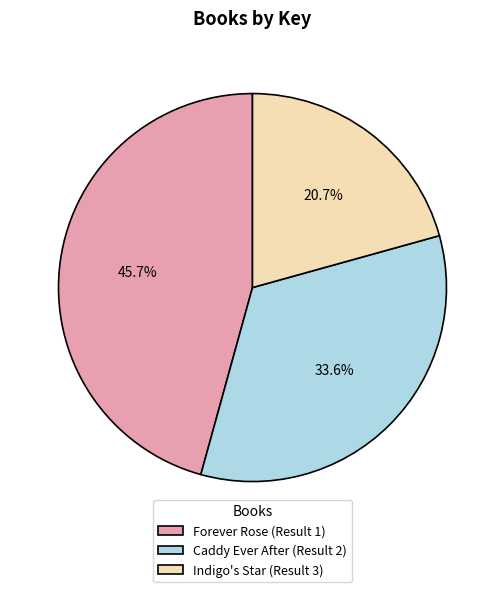

Which has a higher value, Indigo's Star (Result 3) or Forever Rose (Result 1)?

Forever Rose (Result 1)